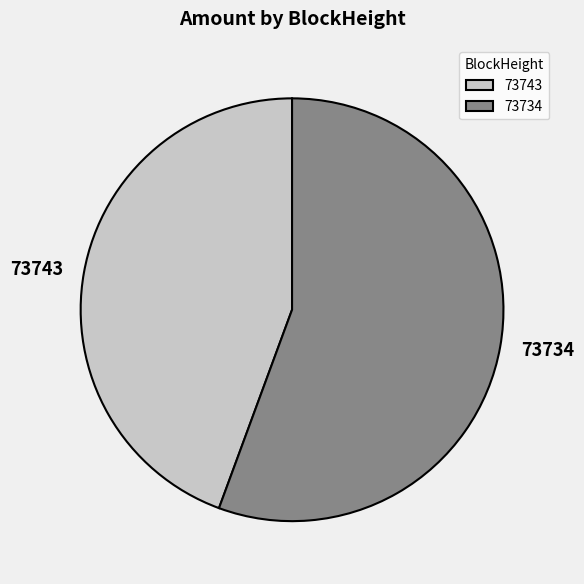

Which slice is the largest?

73734